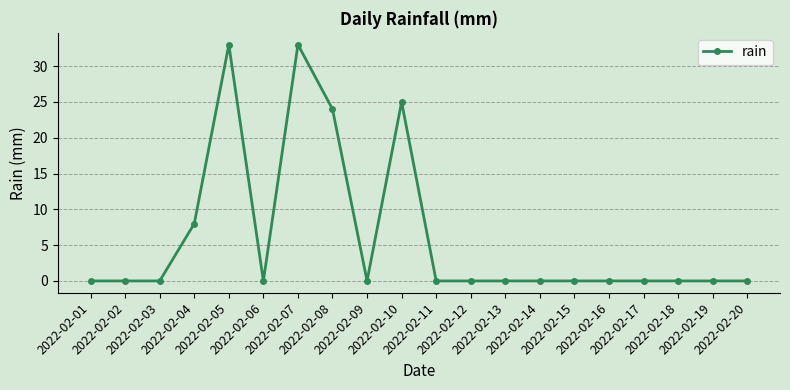

The chart shows a value of 21 at 2022-02-15. True or false?

False